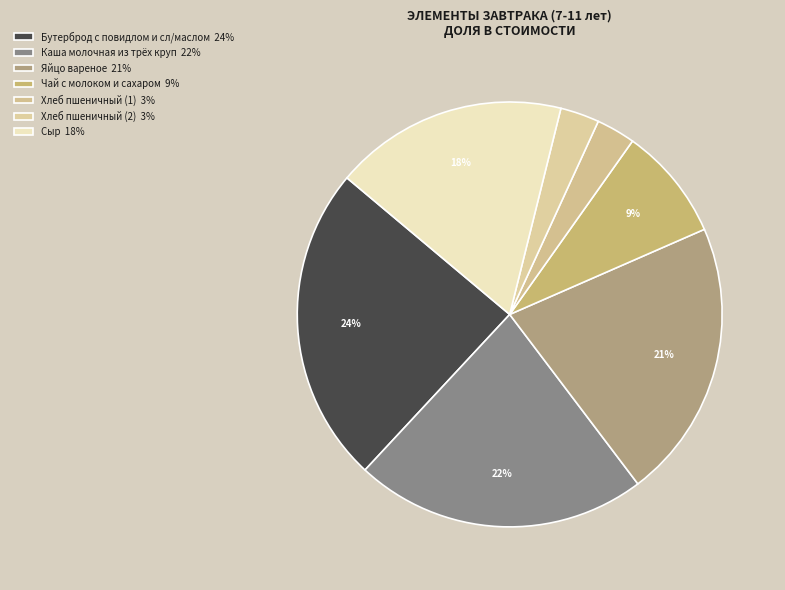

Is there any slice that represents more than half of the pie?

No